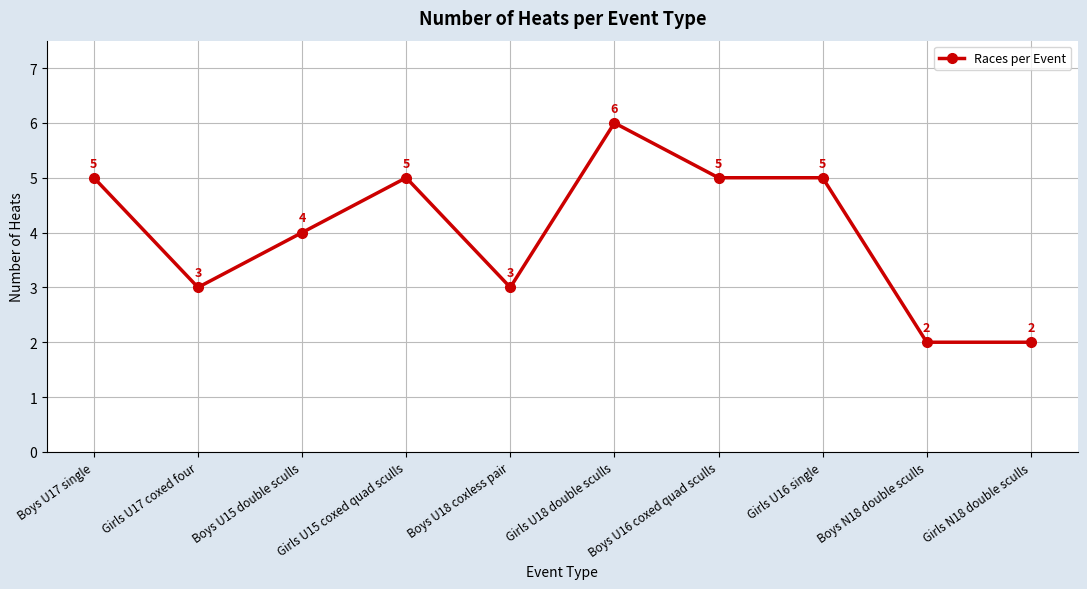

Reading left to right, what are all the values shown in this chart?

5	3	4	5	3	6	5	5	2	2